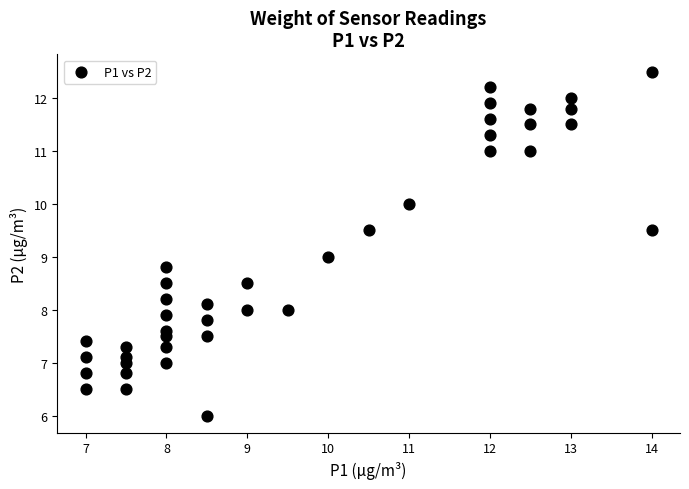

What is the range of Y values (max minus min)?

6.5